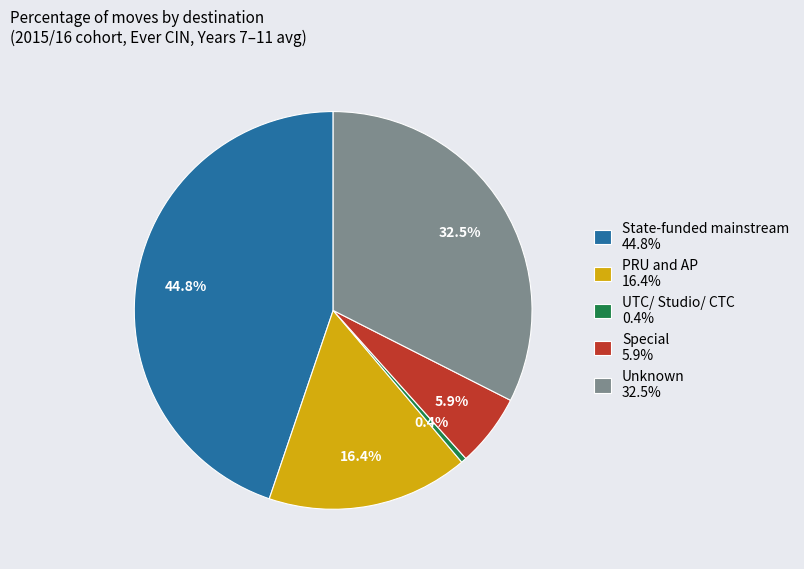

How many slices are in this pie chart?

5